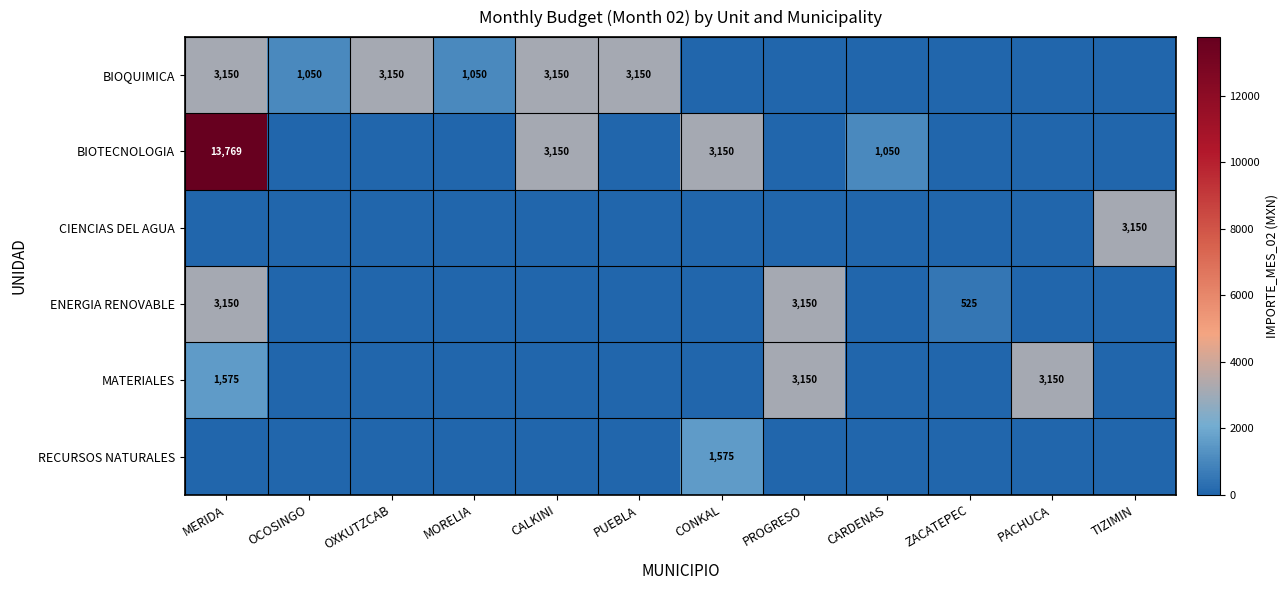

Which series has the widest spread of values?

BIOTECNOLOGIA